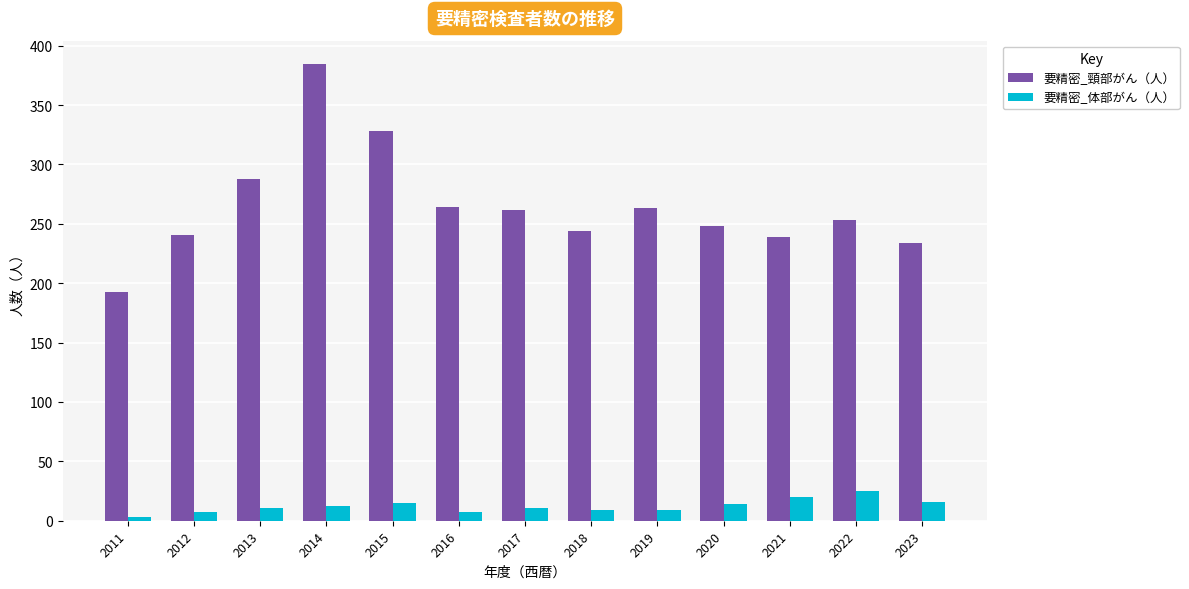

Rank the series at 2011 from lowest to highest value.

要精密_体部がん（人）, 要精密_頸部がん（人）